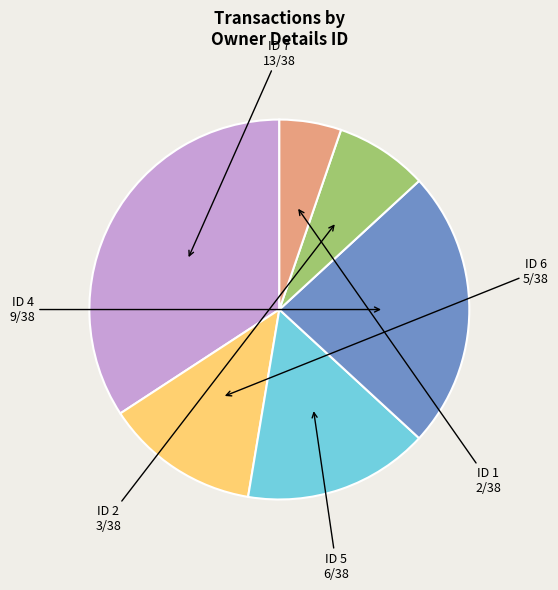

How many slices are in this pie chart?

6